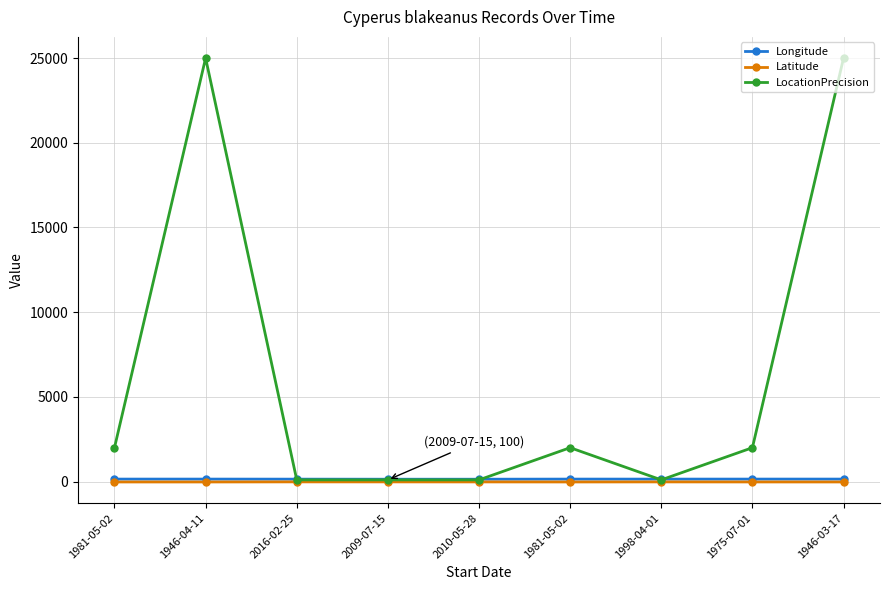

How many interior local valleys does the Longitude series have?

2